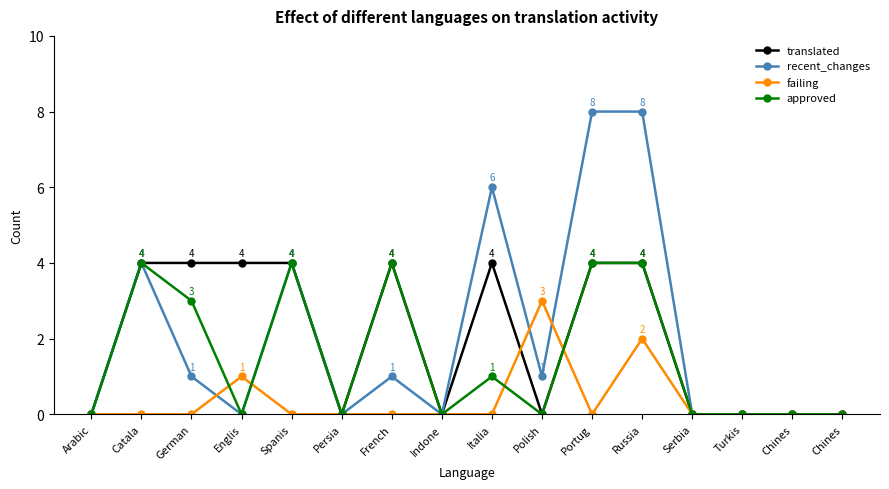

What value does the approved series have at Catala?

4